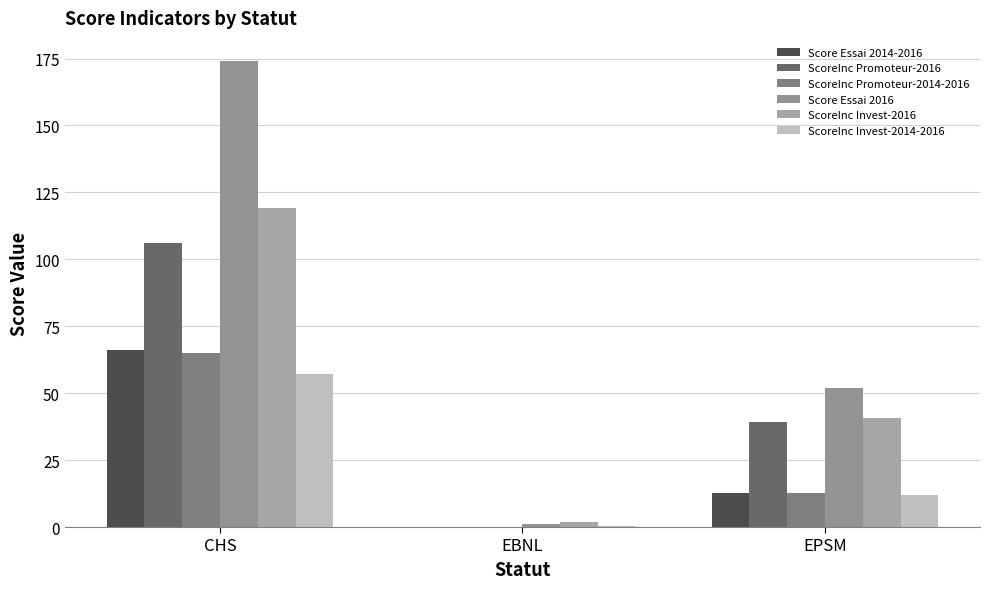

At which category is the sum across all series the highest?

CHS